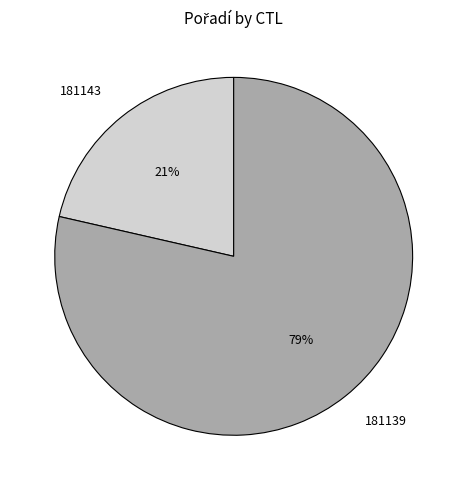

To the nearest percent, what is the average slice percentage?

50%